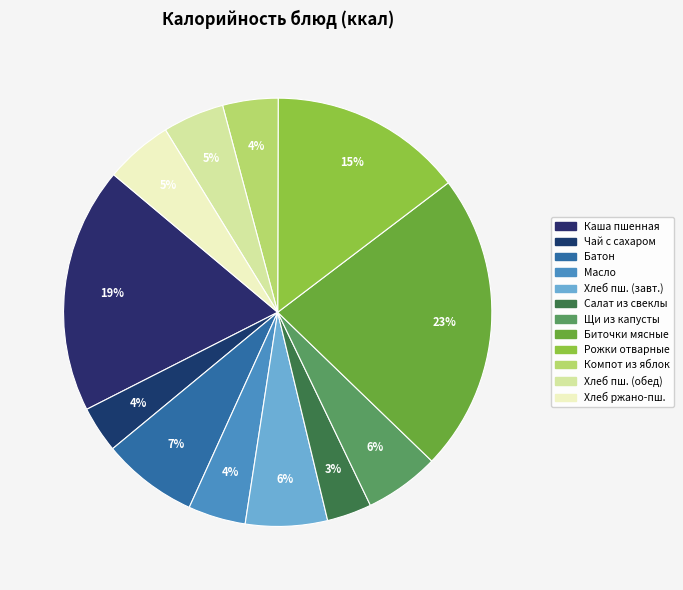

How many slices are in this pie chart?

12